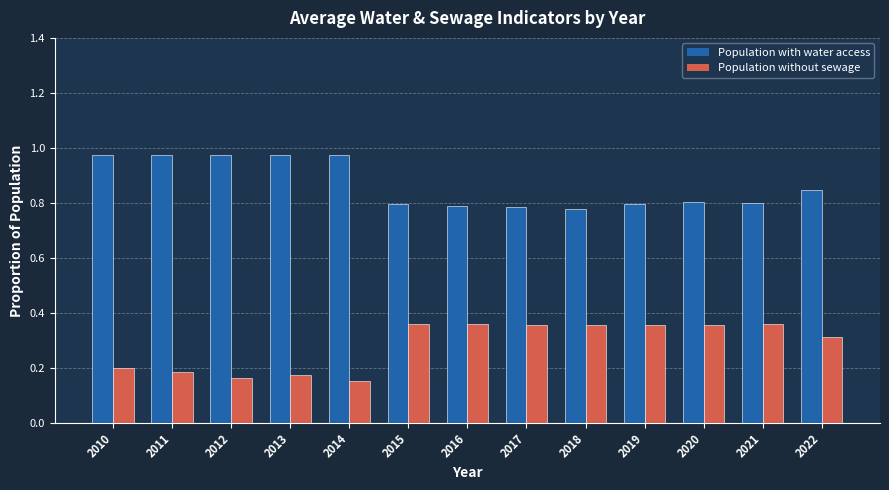

Count the Population without sewage values in the range 0 to 1.

13